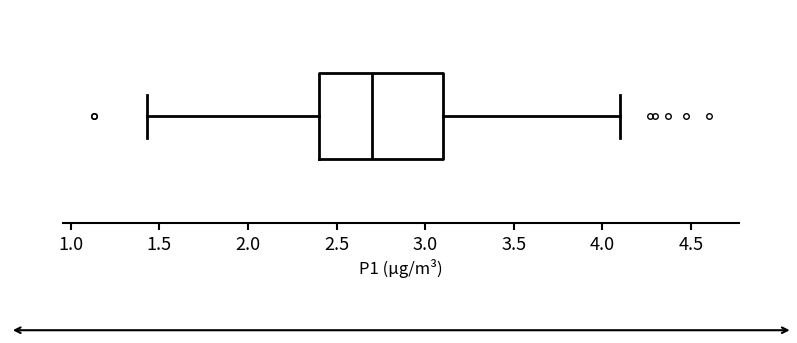

Where is the left edge of the box on the x-axis? The values are not printed on the chart, so give them approximately, as read against the axis.

2.40